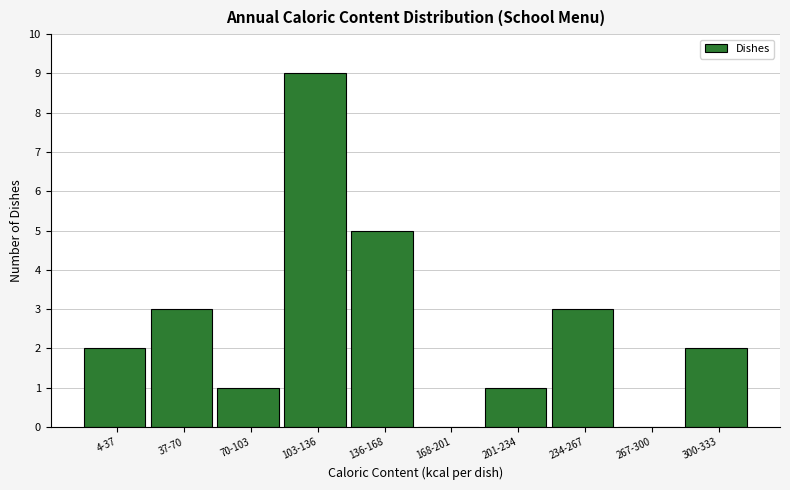

Reading left to right, list all the values displayed in this chart.

4-37=2	37-70=3	70-103=1	103-136=9	136-168=5	168-201=0	201-234=1	234-267=3	267-300=0	300-333=2